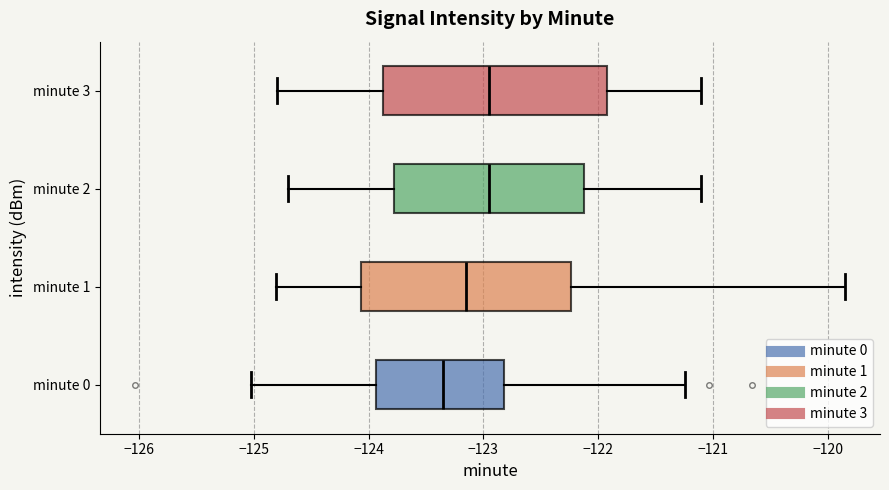

Reading bottom to top, read every box against the x-axis: the position of its median line, the range the box covers, and the ends of its whiskers. The values are not printed on the chart, so give them approximately, as read against the axis.

minute 0: median -123.4, box -123.9 to -122.8, whiskers -125.0 to -121.2
minute 1: median -123.2, box -124.1 to -122.2, whiskers -124.8 to -119.9
minute 2: median -122.9, box -123.8 to -122.1, whiskers -124.7 to -121.1
minute 3: median -122.9, box -123.9 to -121.9, whiskers -124.8 to -121.1